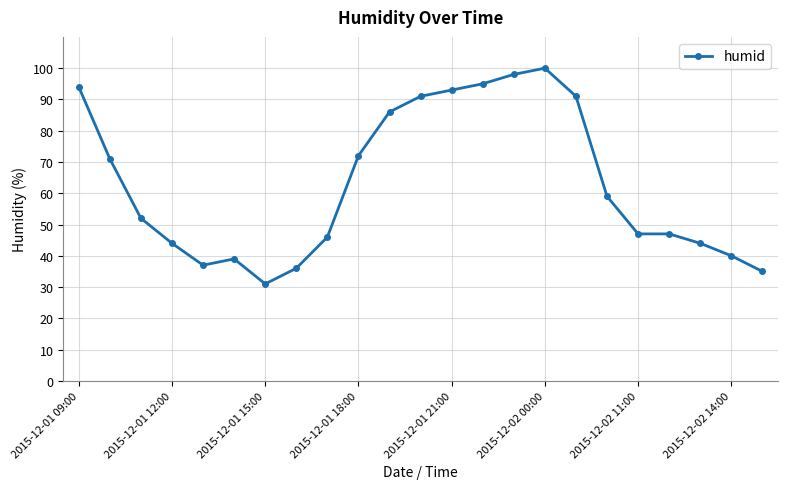

How many values are below 52?

11